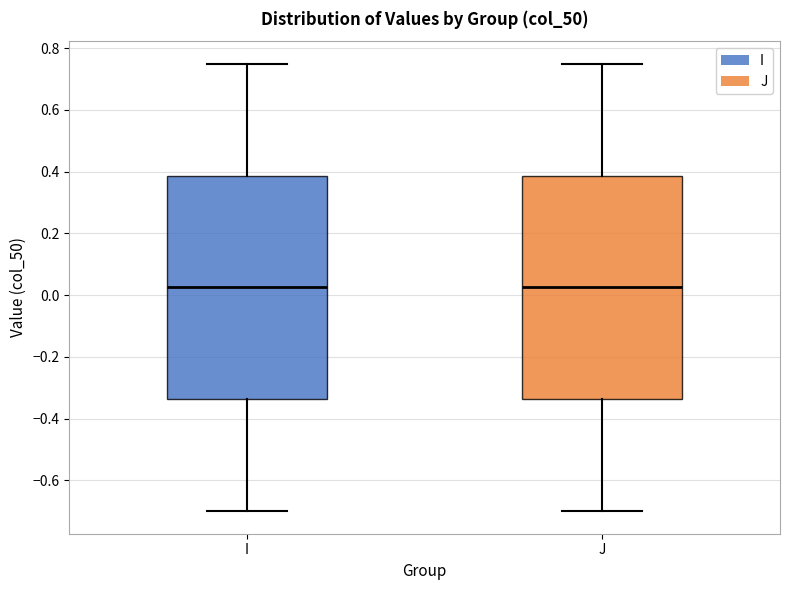

Reading left to right, transcribe this box plot: for each box, give where its median line is, the range the box spans, and where its two whiskers end, as read against the y-axis. The values are not printed on the chart, so give them approximately, as read against the axis.

I: median 0.02, box -0.34 to 0.38, whiskers -0.70 to 0.76
J: median 0.02, box -0.34 to 0.38, whiskers -0.70 to 0.76